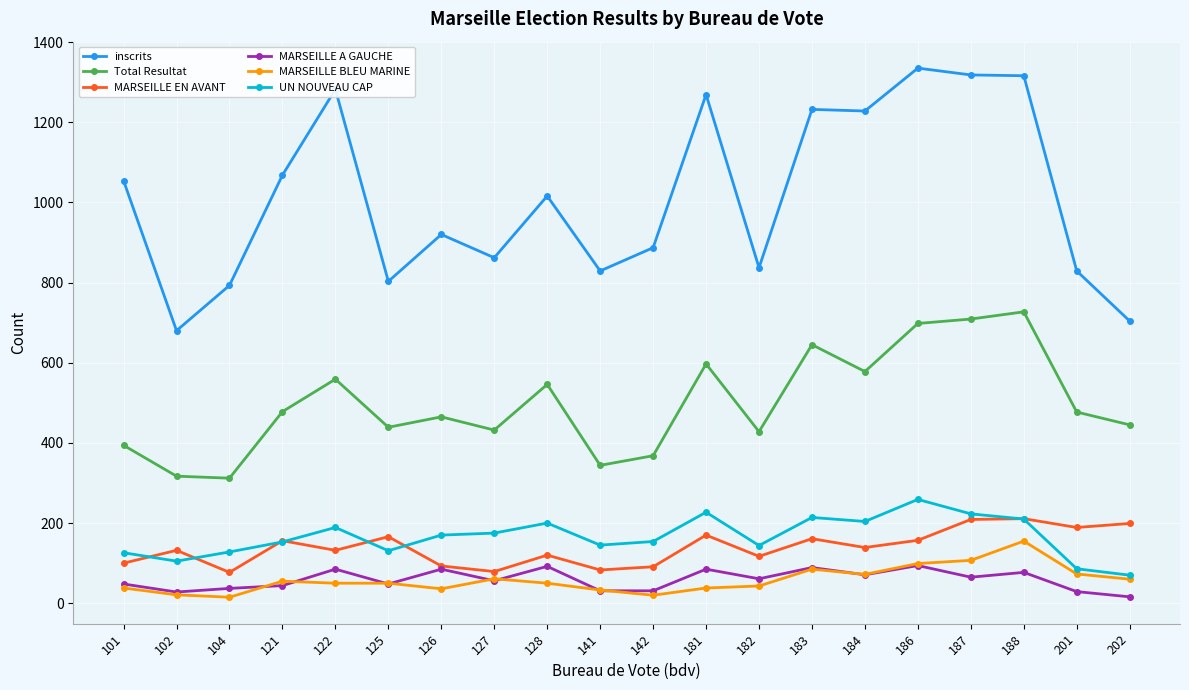

Where is the first local minimum for MARSEILLE EN AVANT?

104